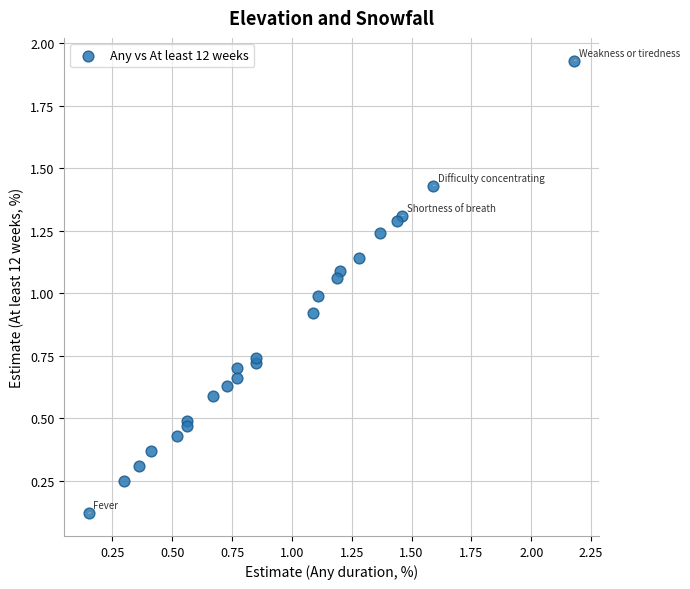

What is the range of Y values (max minus min)?

1.8